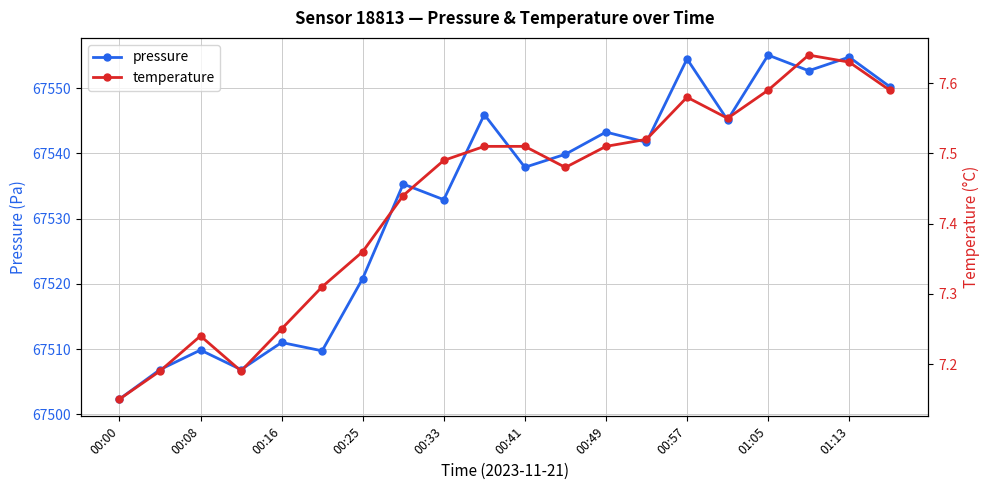

The value of pressure at 00:25 is 67520.8. True or false?

True